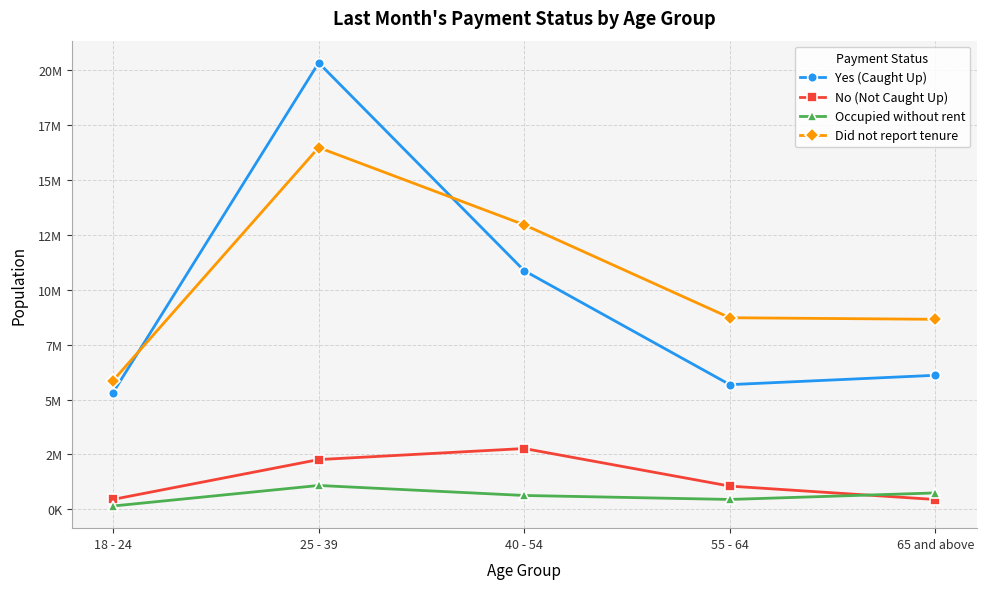

What are all the series names shown in the legend?

Yes (Caught Up), No (Not Caught Up), Occupied without rent, Did not report tenure